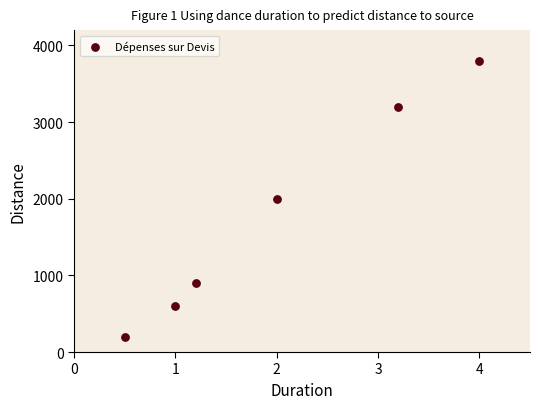

What is the range of Y values (max minus min)?

3600